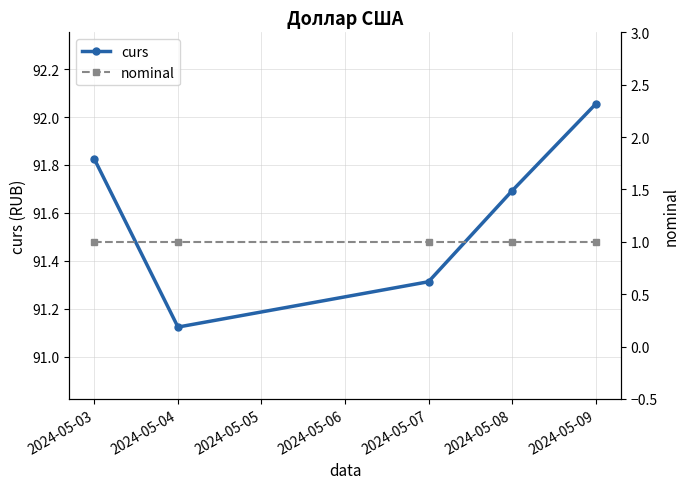

True or false: curs has more than 1 points higher than both neighbors.

False